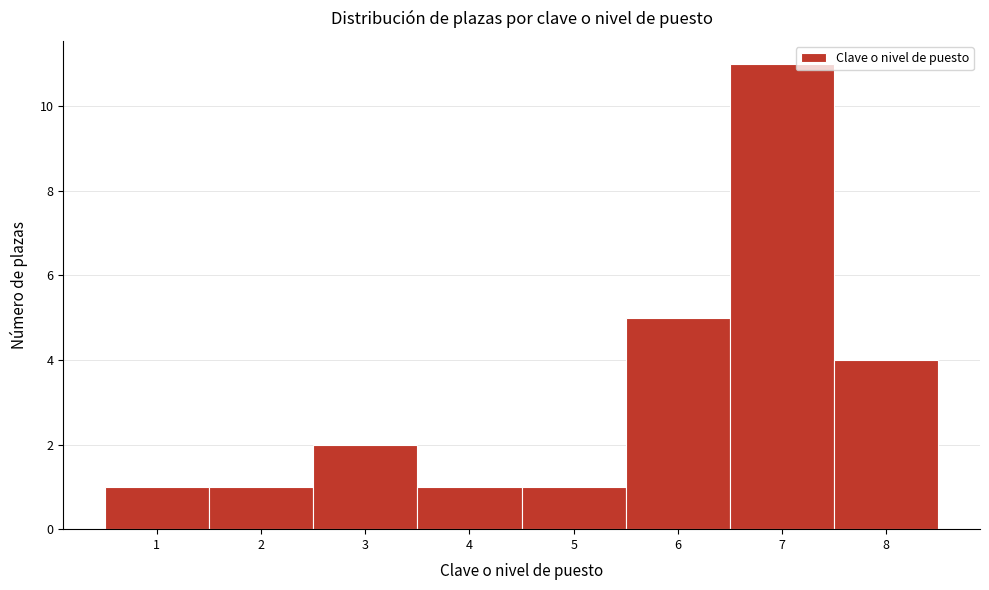

Which range on the x-axis has the tallest bar?

6.5 to 7.5